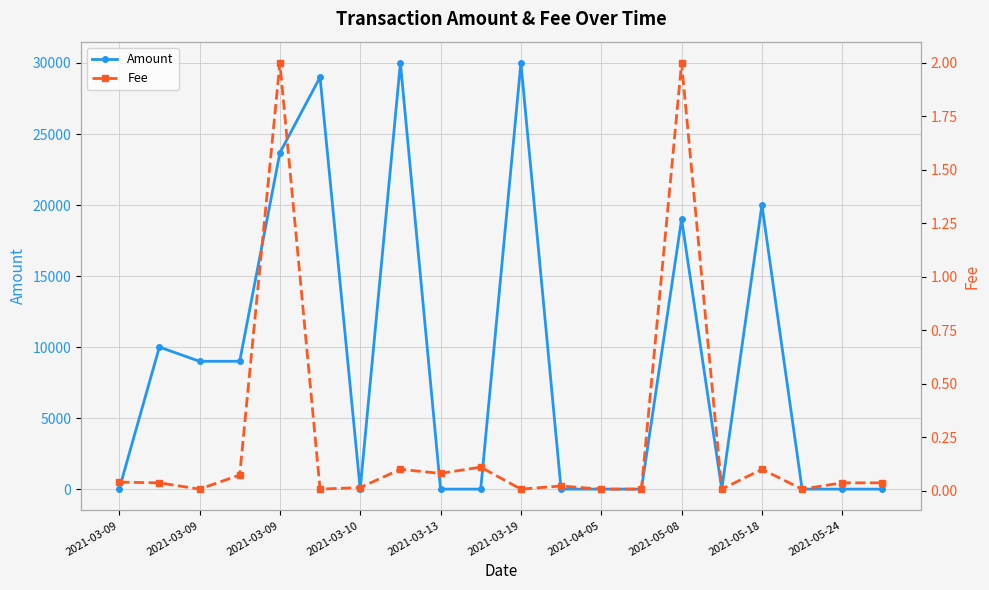

In Fee, how many points are lower than both neighbors (excluding endpoints)?

6